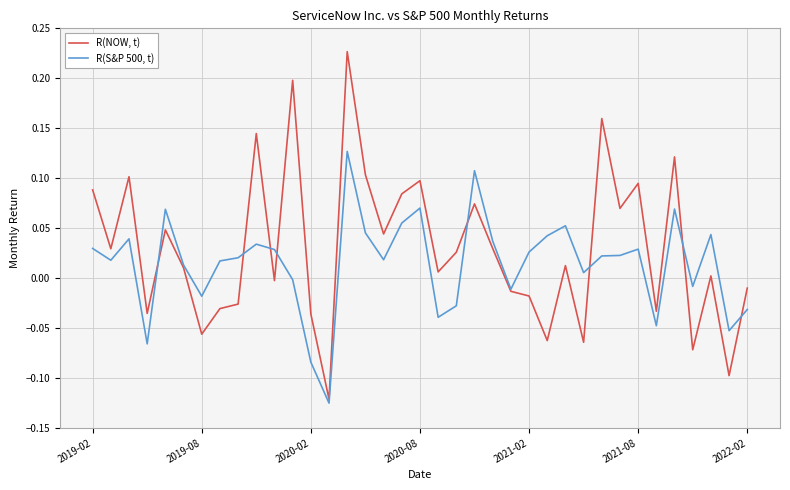

Rank the series by their maximum value, from lowest to highest.

R(S&P 500, t), R(NOW, t)